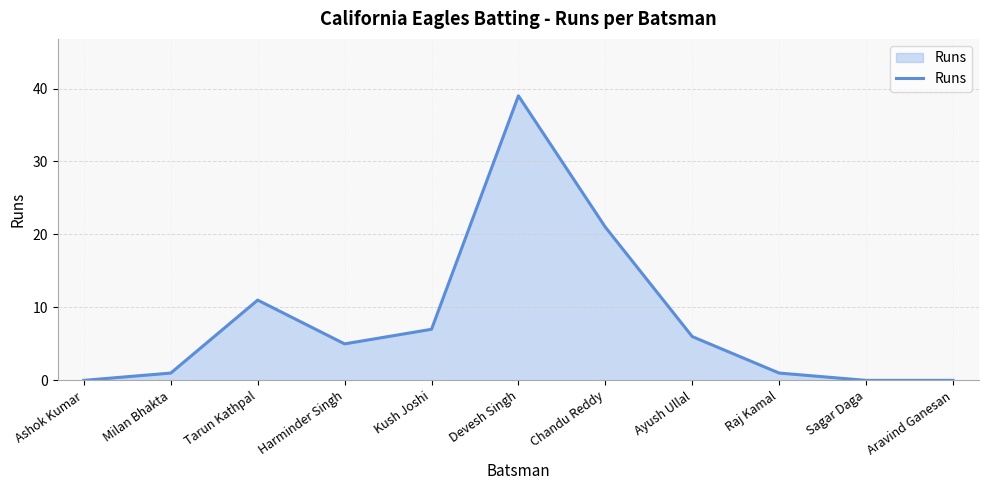

The chart shows a value of 1 at Raj Kamal. True or false?

True